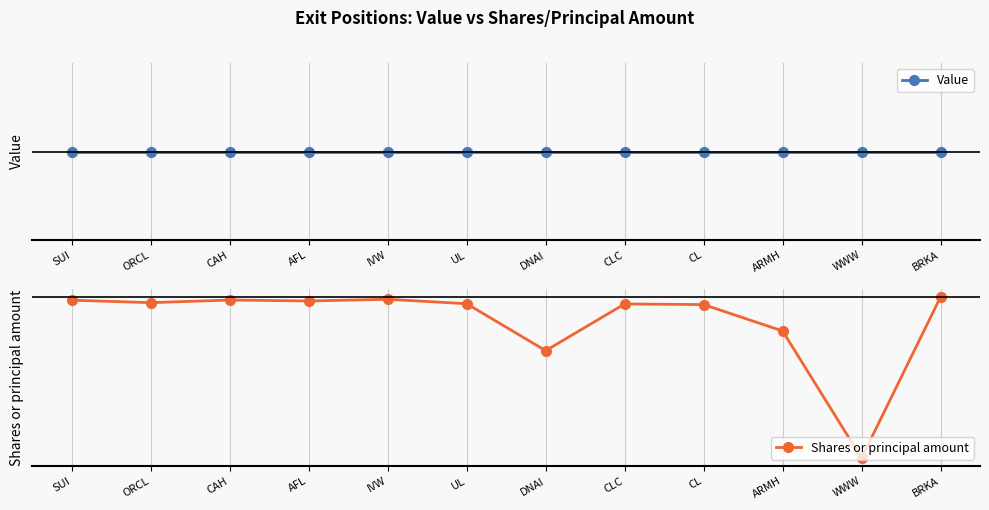

Between ARMH and WWW, which is larger?

ARMH